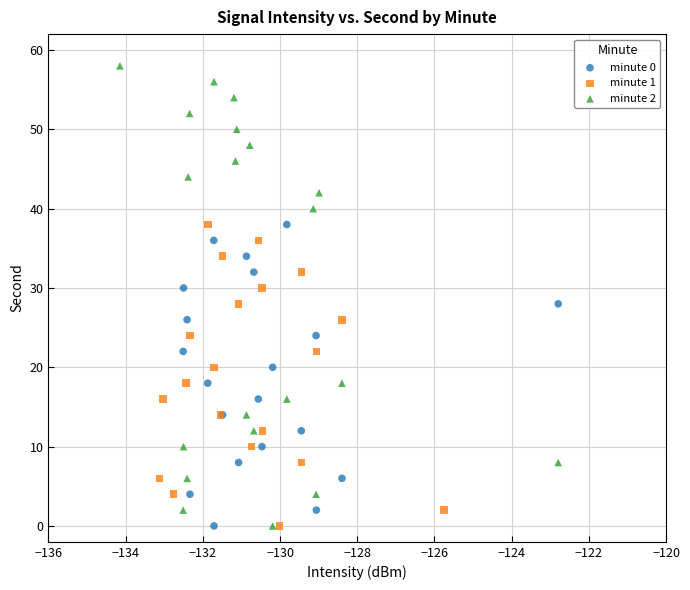

Which series has the widest spread of Y values?

minute 2